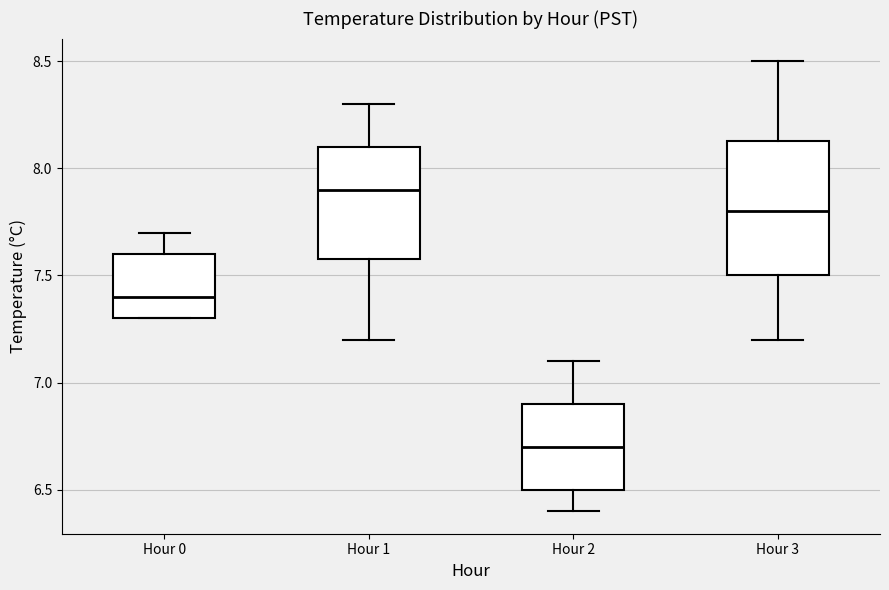

Which box's median line is the highest?

Hour 1